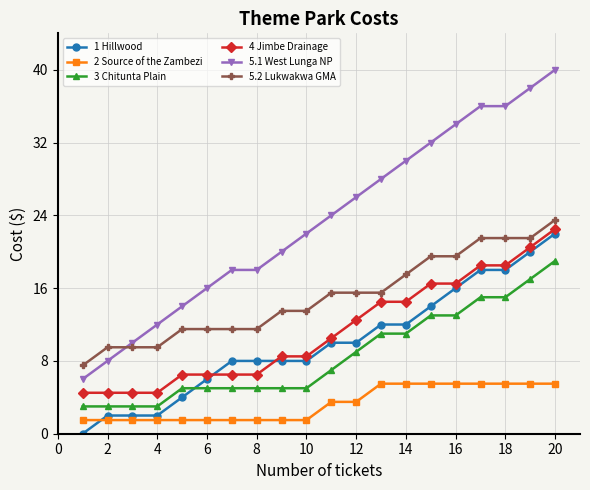

Which series has the widest spread of values?

5.1 West Lunga NP